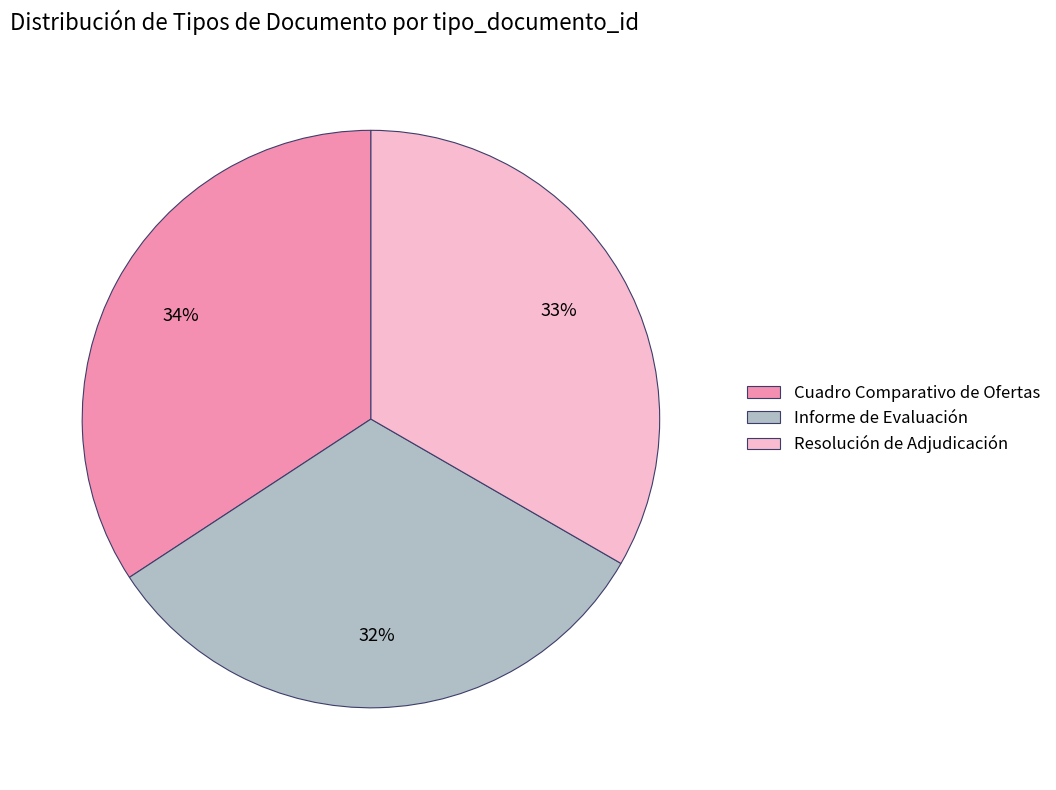

Do Cuadro Comparativo de Ofertas and Informe de Evaluación together represent more than half of the pie?

Yes